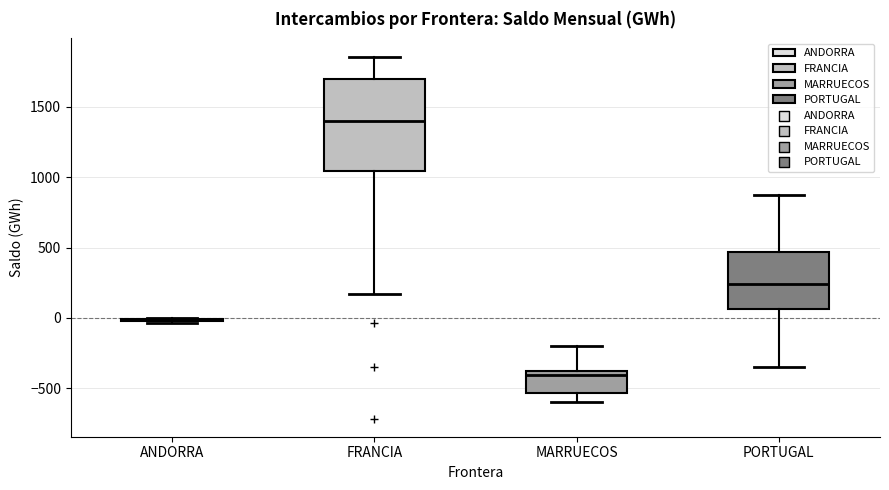

Reading left to right, read every box against the y-axis: the position of its median line, the range the box covers, and the ends of its whiskers. The values are not printed on the chart, so give them approximately, as read against the axis.

ANDORRA: box collapsed to a line at 0, whiskers -50 to 0
FRANCIA: median 1400, box 1050 to 1700, whiskers 150 to 1850
MARRUECOS: median -400 (just below the box's upper edge), box -550 to -400, whiskers -600 to -200
PORTUGAL: median 250, box 50 to 450, whiskers -350 to 900